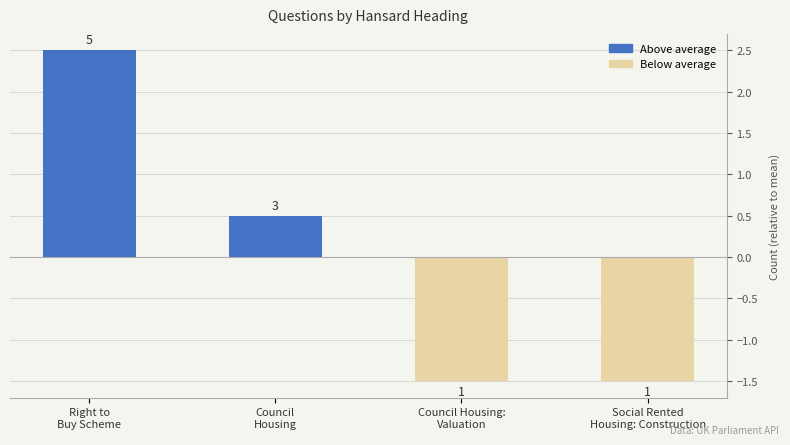

How many bars are there in total?

4